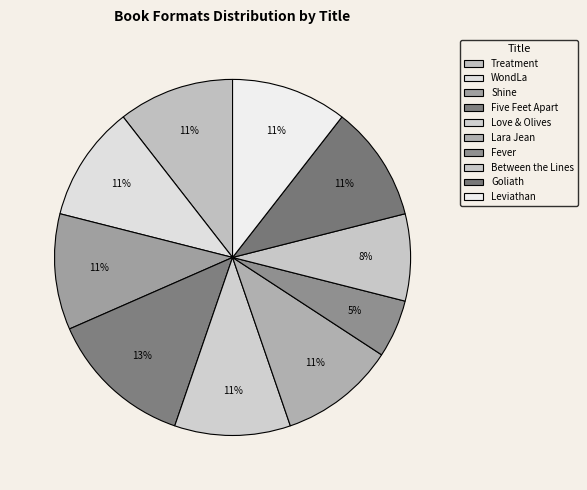

How many slices are in this pie chart?

10